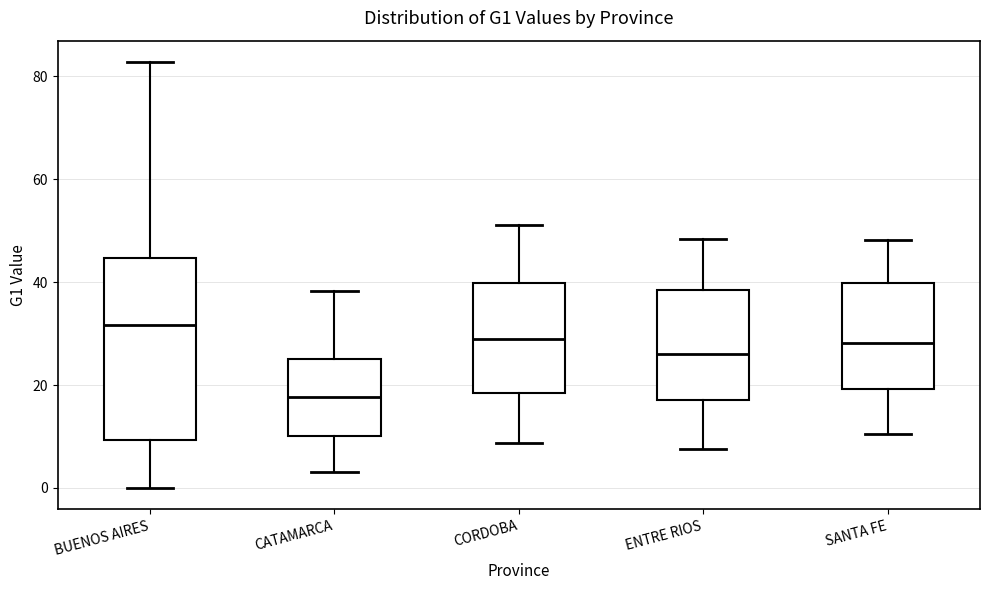

Reading left to right, transcribe this box plot: for each box, give where its median line is, the range the box spans, and where its two whiskers end, as read against the y-axis. The values are not printed on the chart, so give them approximately, as read against the axis.

BUENOS AIRES: median 32, box 10 to 44, whiskers 0 to 82
CATAMARCA: median 18, box 10 to 24, whiskers 4 to 38
CORDOBA: median 28, box 18 to 40, whiskers 8 to 52
ENTRE RIOS: median 26, box 18 to 38, whiskers 8 to 48
SANTA FE: median 28, box 20 to 40, whiskers 10 to 48